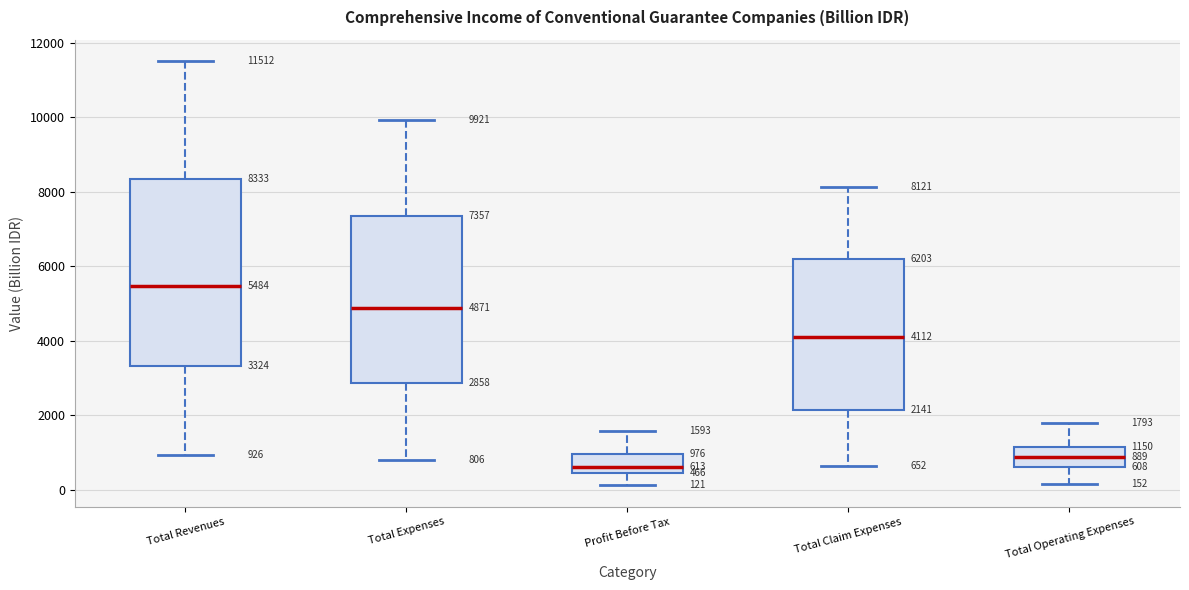

Comparing the boxes themselves (not the whiskers), which one is the tallest?

Total Revenues